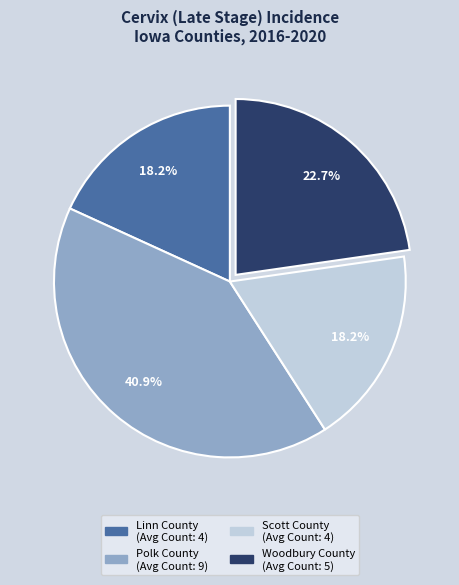

Which has a higher value, Linn County or Polk County?

Polk County